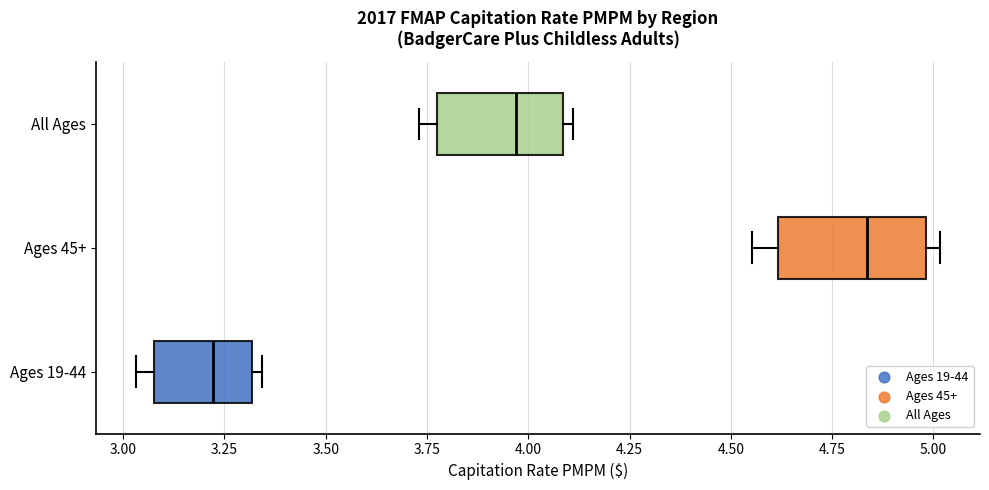

Reading bottom to top, transcribe this box plot: for each box, give where its median line is, the range the box spans, and where its two whiskers end, as read against the x-axis. The values are not printed on the chart, so give them approximately, as read against the axis.

Ages 19-44: median 3.20, box 3.10 to 3.30, whiskers 3.05 to 3.35
Ages 45+: median 4.85, box 4.60 to 5.00, whiskers 4.55 to 5.00 (just right of the box's right edge)
All Ages: median 3.95, box 3.80 to 4.10, whiskers 3.75 to 4.10 (just right of the box's right edge)